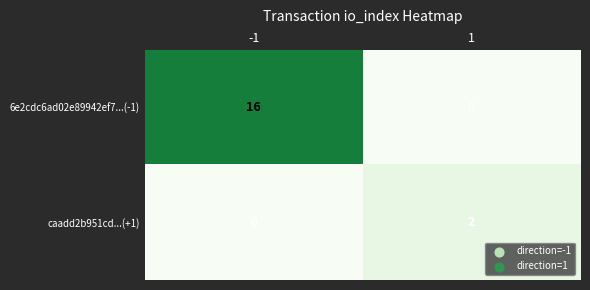

What is the difference between the maximum and minimum values in the 6e2cdc6ad02e89942ef7...(-1) series?

16